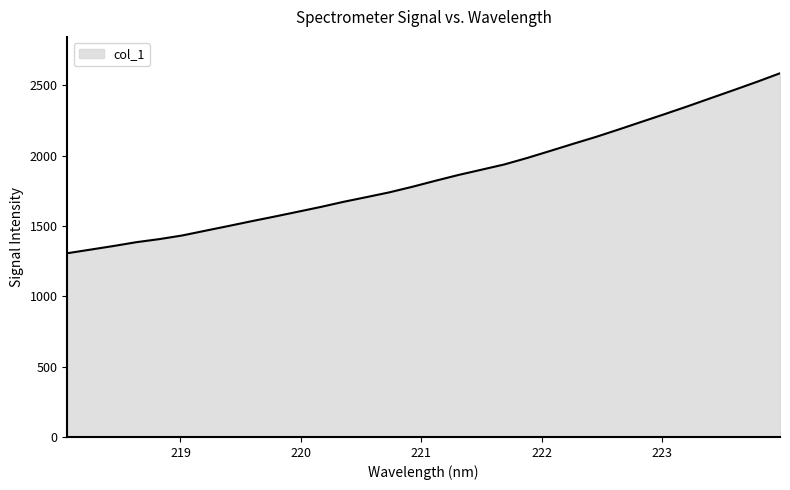

What is the smallest value displayed?

1306.2